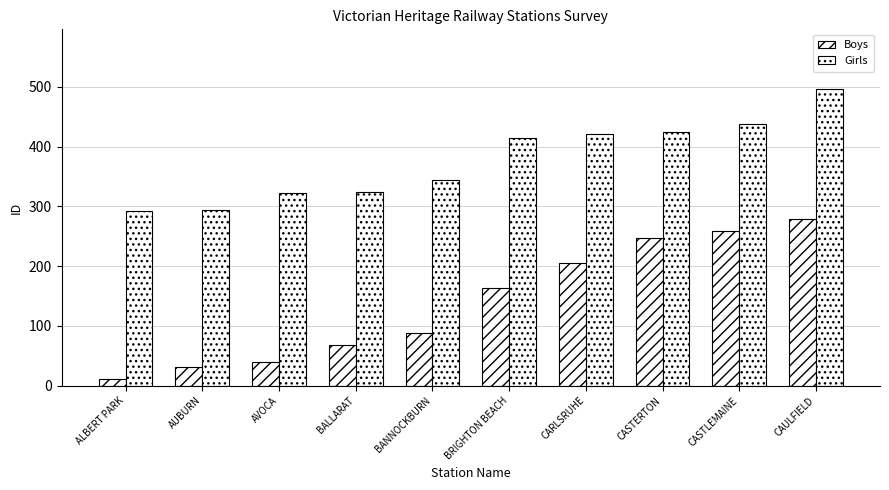

What is the maximum value shown in the chart?

497